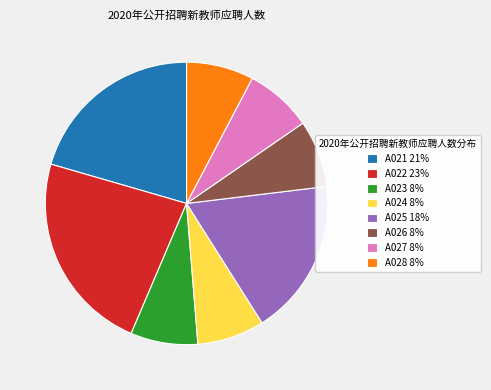

Combined, do A026 8% and A027 8% account for over 50%?

No